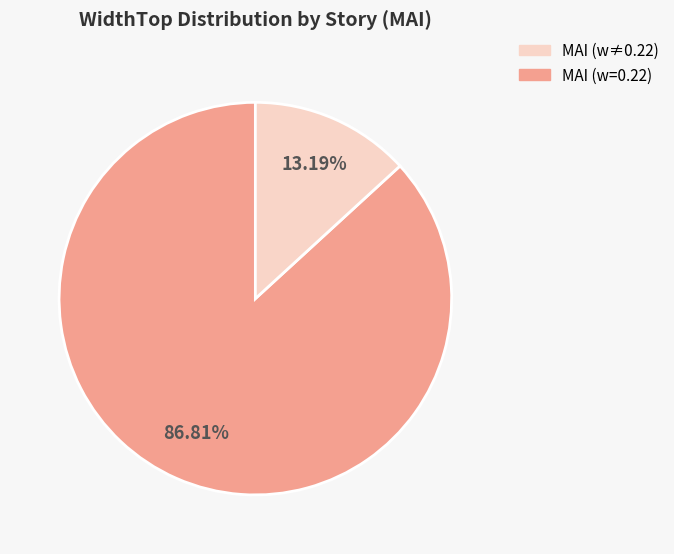

To the nearest percent, what is the difference between the largest and smallest slice percentages?

74%